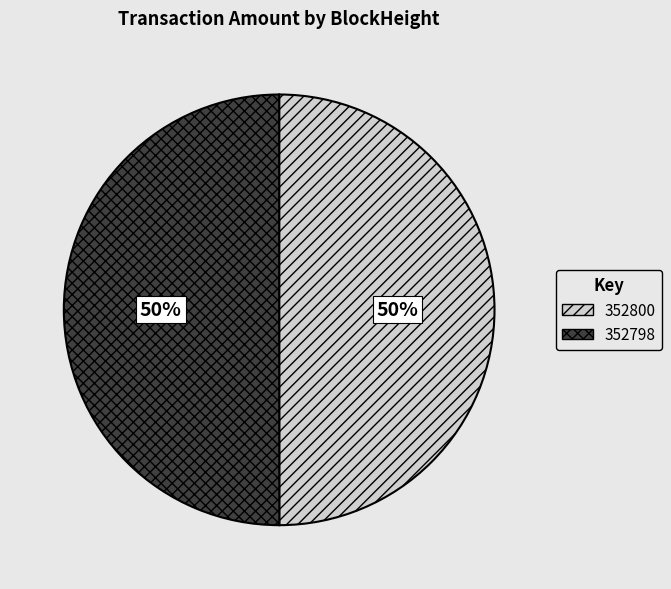

The 352800 slice represents 50% of the pie. True or false?

True